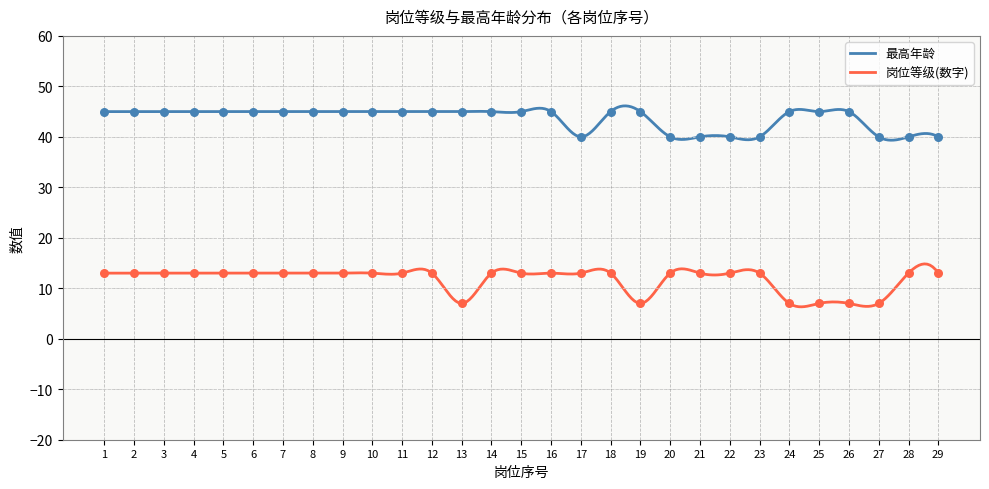

At which category is the sum across all series the highest?

1